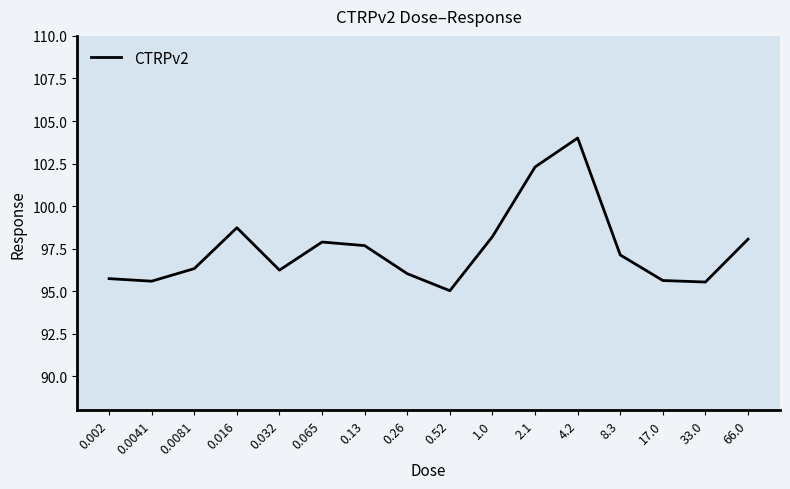

What is the change in value from 0.26 to 66.0?

+2.0